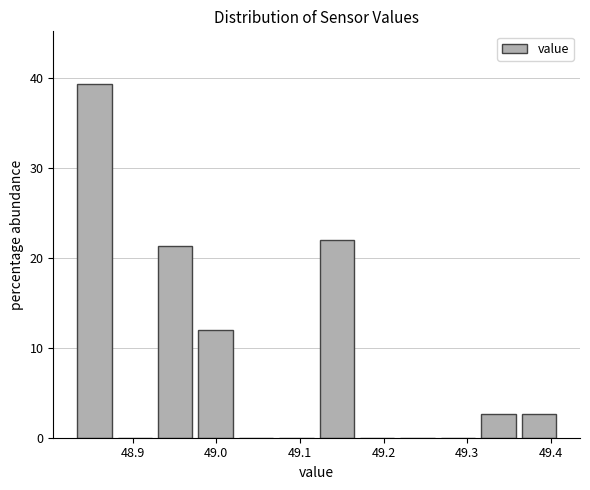

Reading left to right, list every bar in this chart as the range it spans on the x-axis followed by its height. Neither the bar edges nor the heights are printed on the chart, so give them approximately, as read against the axes.

48.83 to 48.88: 39
48.88 to 48.93: 0
48.93 to 48.98: 21
48.98 to 49.02: 12
49.02 to 49.07: 0
49.07 to 49.12: 0
49.12 to 49.17: 22
49.17 to 49.22: 0
49.22 to 49.27: 0
49.27 to 49.31: 0
49.31 to 49.36: 3
49.36 to 49.41: 3